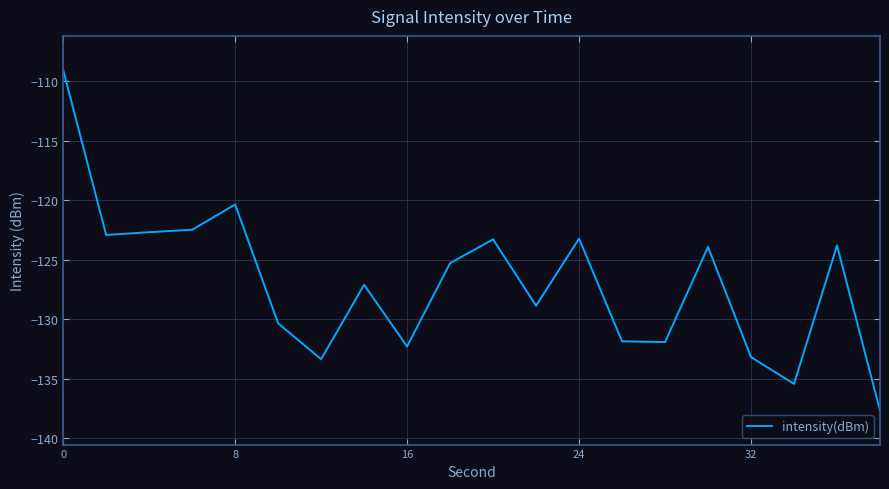

What is the smallest value displayed?

-137.7